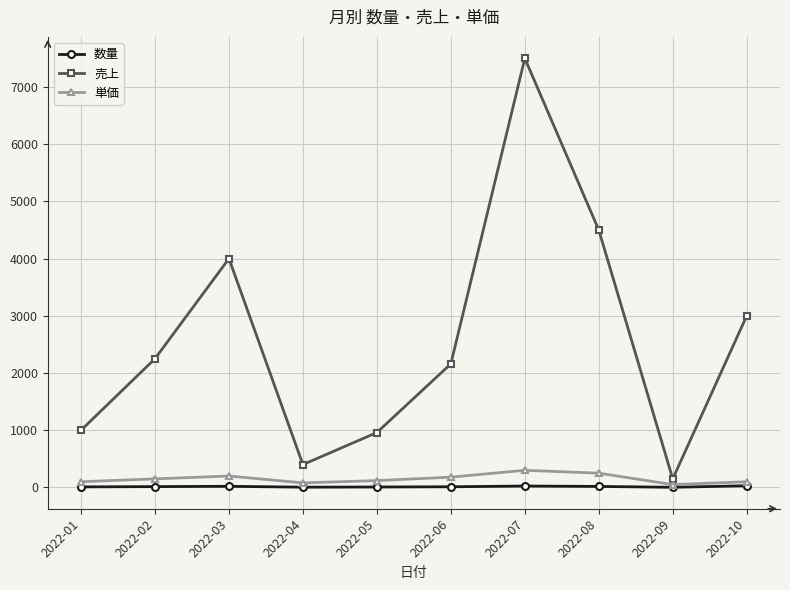

True or false: 売上 and 単価 intersect in this chart.

False